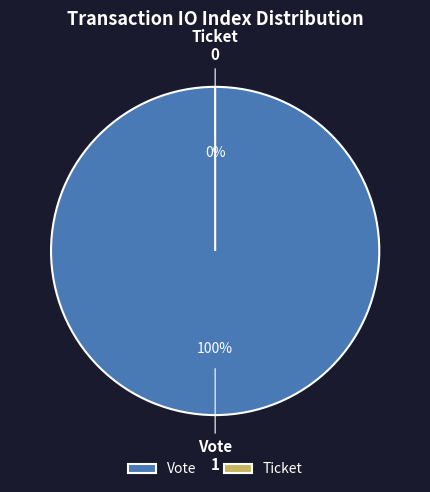

What is the smallest slice in the pie chart?

Ticket